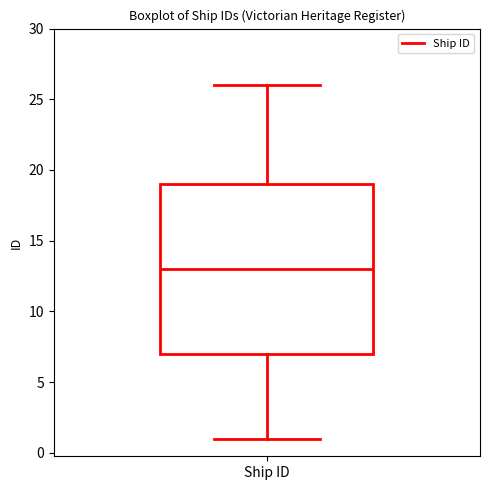

Read this box plot against the y-axis: the position of the median line, the range covered by the box, and the ends of both whiskers. The values are not printed on the chart, so give them approximately, as read against the axis.

median 13, box 7 to 19, whiskers 1 to 26